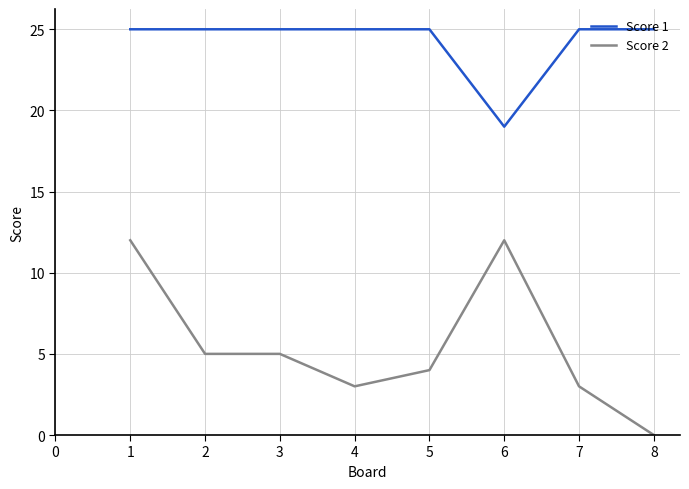

How many series are shown in this chart?

2